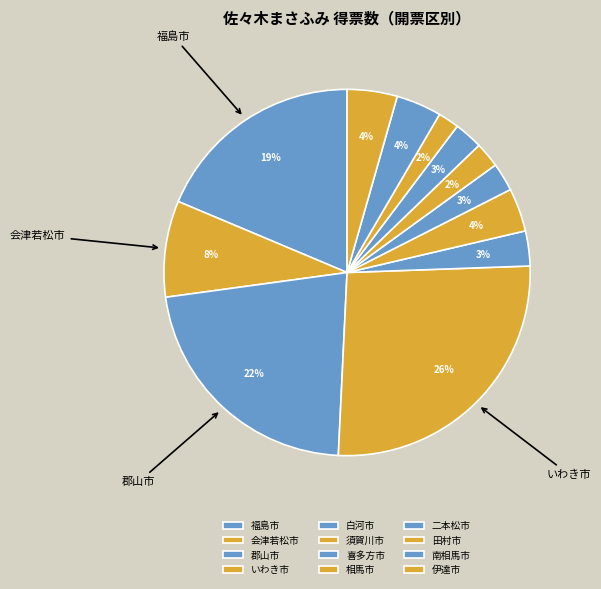

Is there any slice that represents more than half of the pie?

No